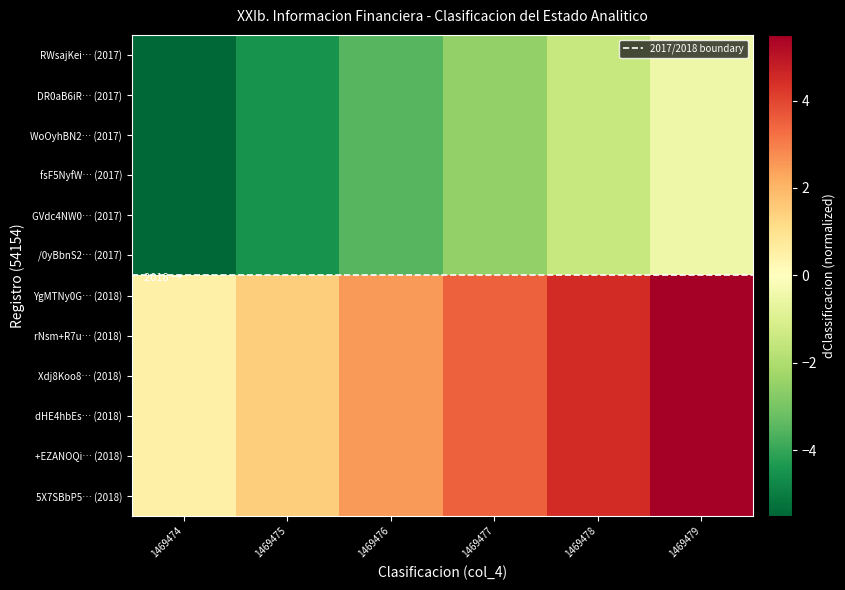

At which category is the sum across all series the highest?

1469479